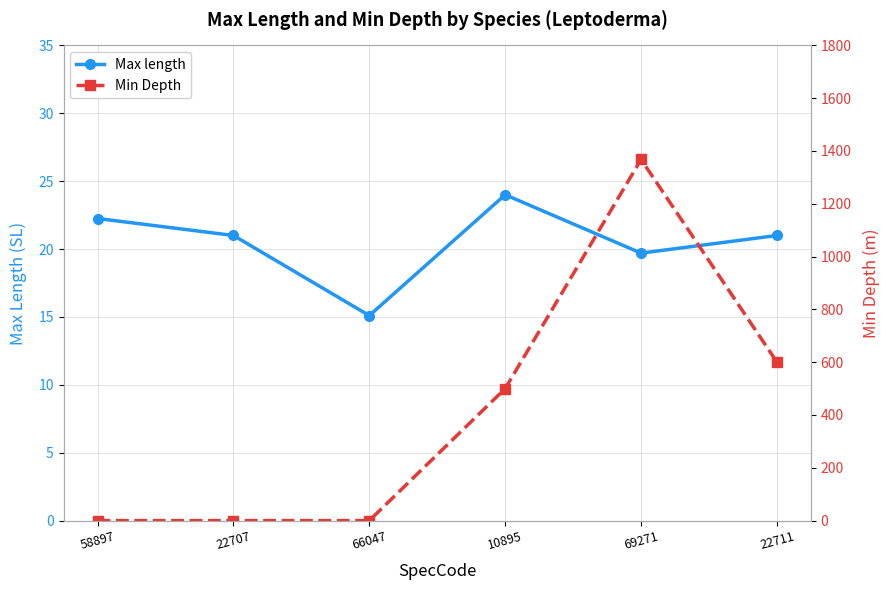

At which category is the sum across all series the highest?

69271